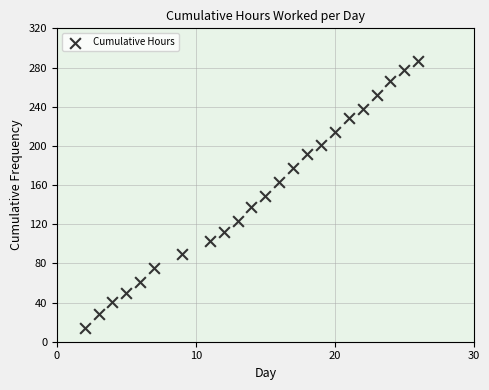

What is the range of X values (max minus min)?

24.0